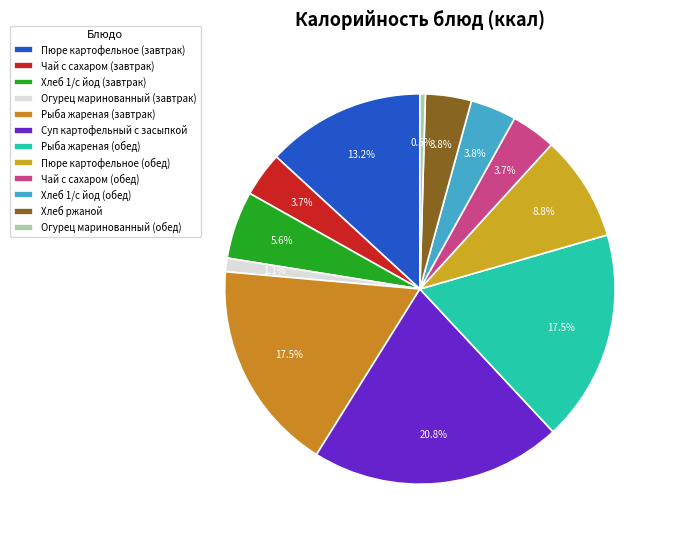

What percentage is the Суп картофельный с засыпкой slice, to the nearest percent?

21%